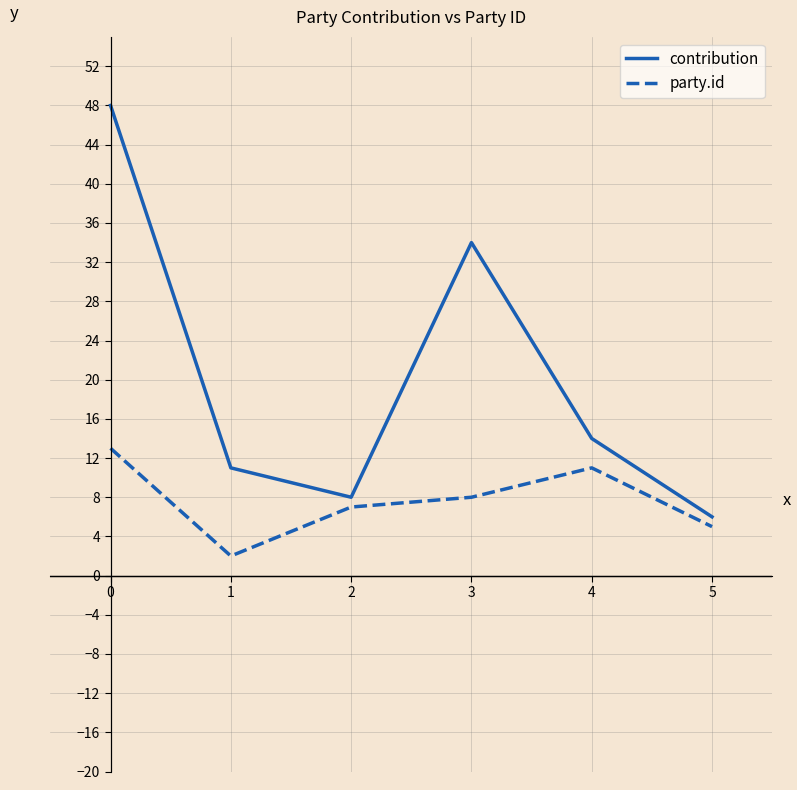

Is this an area chart (filled region under the line)?

No